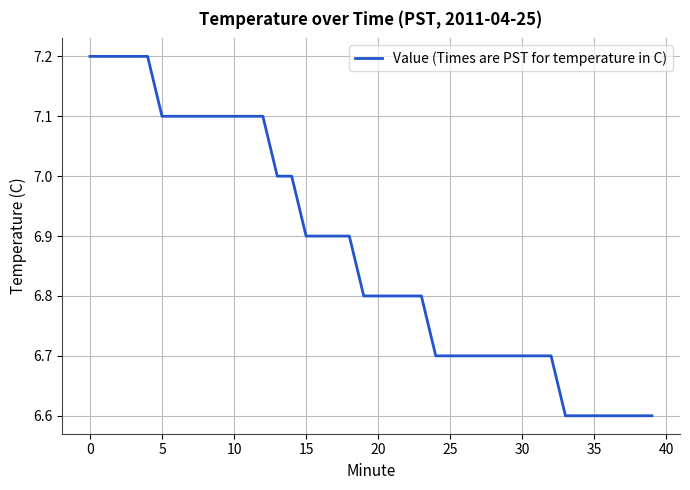

What is the average value?

6.9